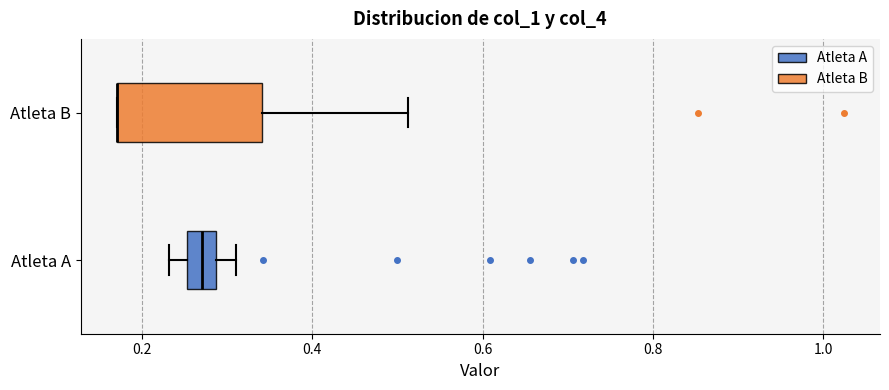

Comparing the boxes themselves (not the whiskers), which one is the widest?

Atleta B